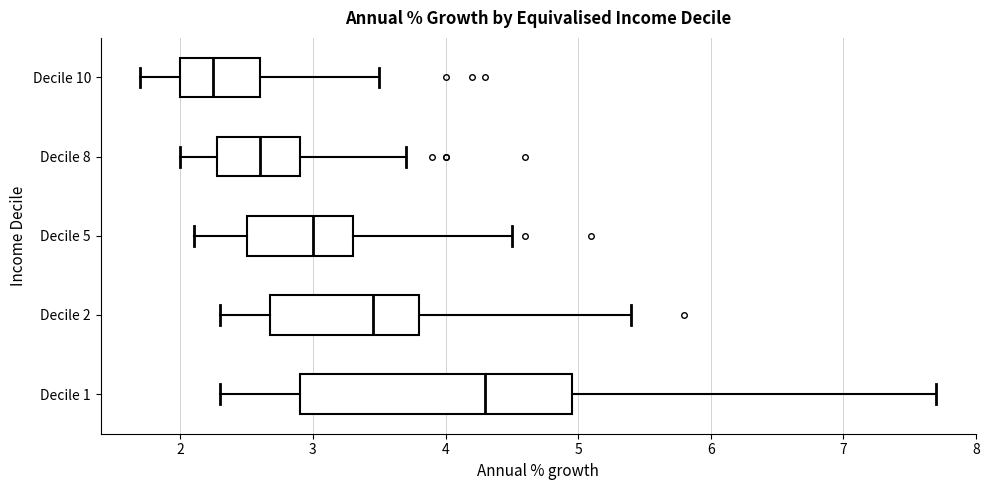

Where does the right whisker of the box for Decile 8 end on the x-axis? The values are not printed on the chart, so give them approximately, as read against the axis.

3.7